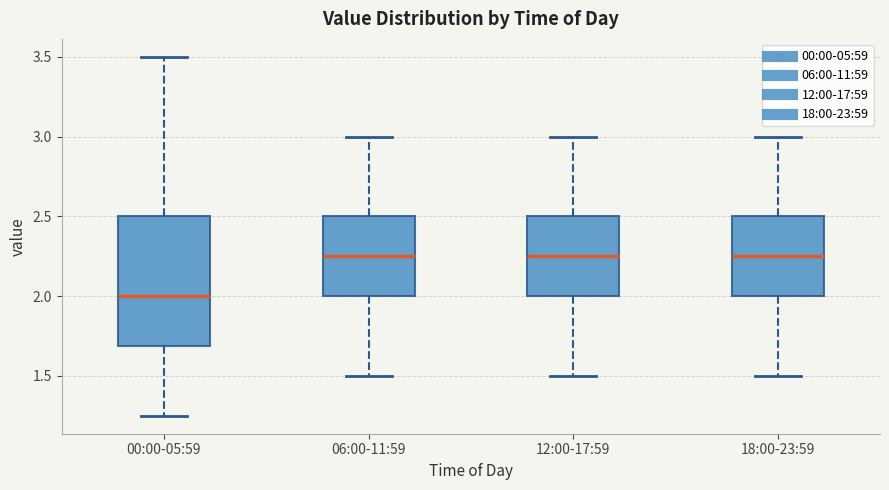

Reading left to right, transcribe this box plot: for each box, give where its median line is, the range the box spans, and where its two whiskers end, as read against the y-axis. The values are not printed on the chart, so give them approximately, as read against the axis.

00:00-05:59: median 2.00, box 1.70 to 2.50, whiskers 1.25 to 3.50
06:00-11:59: median 2.25, box 2.00 to 2.50, whiskers 1.50 to 3.00
12:00-17:59: median 2.25, box 2.00 to 2.50, whiskers 1.50 to 3.00
18:00-23:59: median 2.25, box 2.00 to 2.50, whiskers 1.50 to 3.00